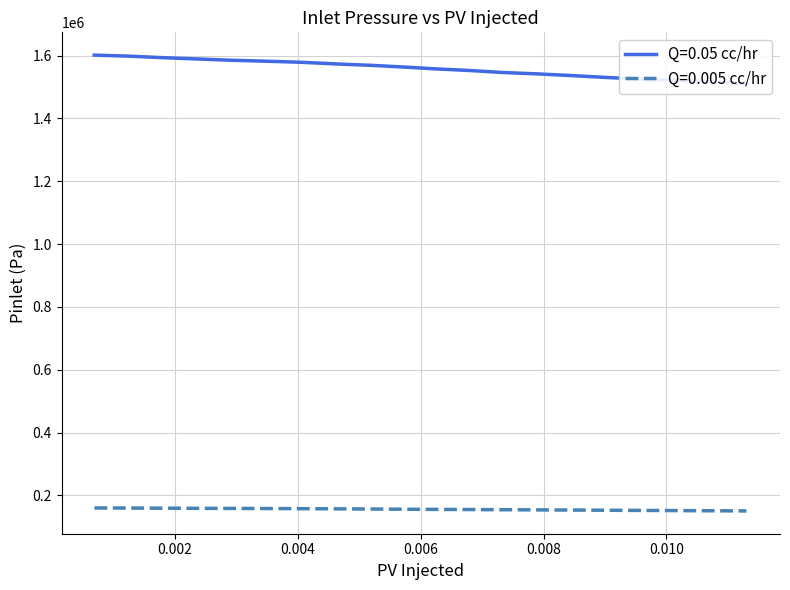

What are all the series names shown in the legend?

Q=0.05 cc/hr, Q=0.005 cc/hr